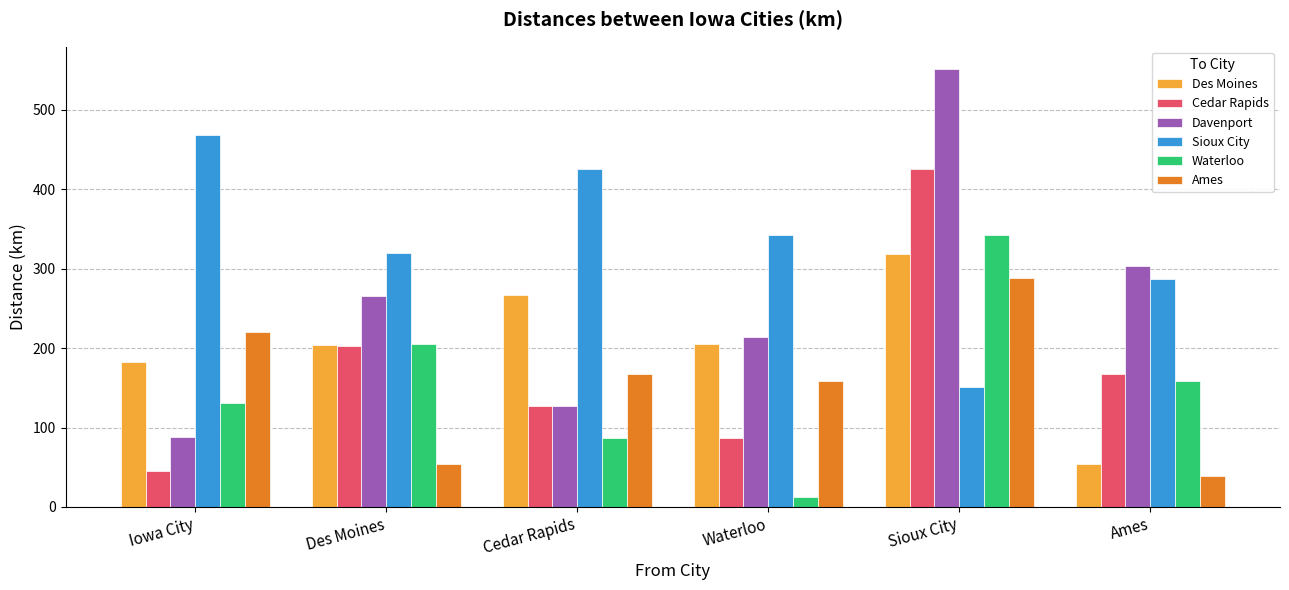

Which series has the largest range (max minus min)?

Davenport